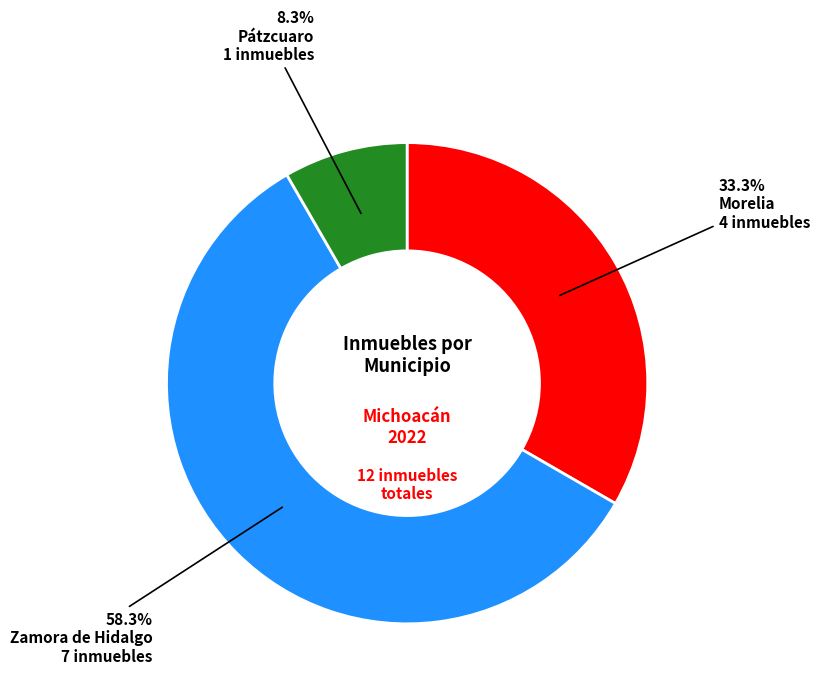

Does any single category account for the majority?

Yes